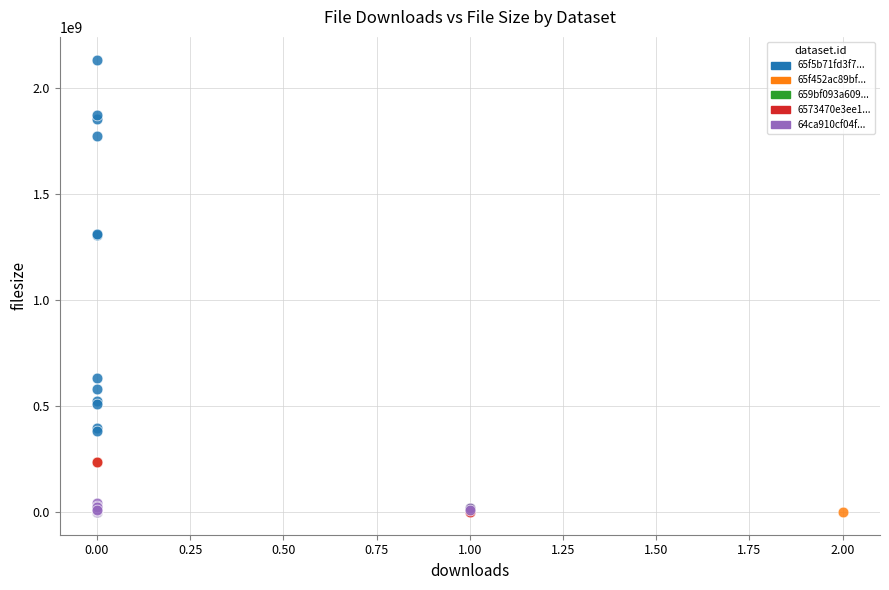

Which series reaches the maximum Y coordinate?

65f5b71fd3f7...